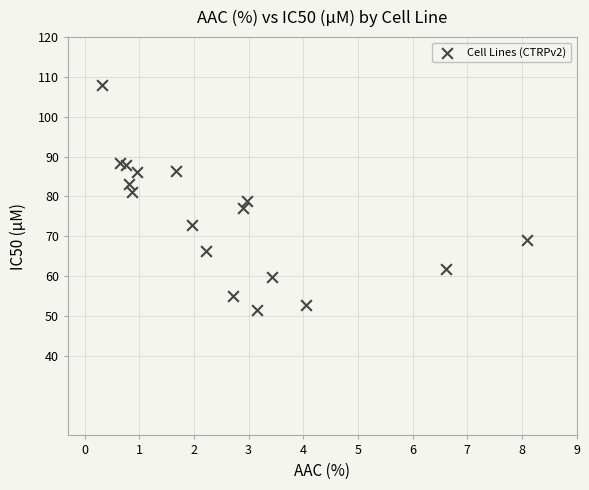

What is the range of Y values (max minus min)?

56.5